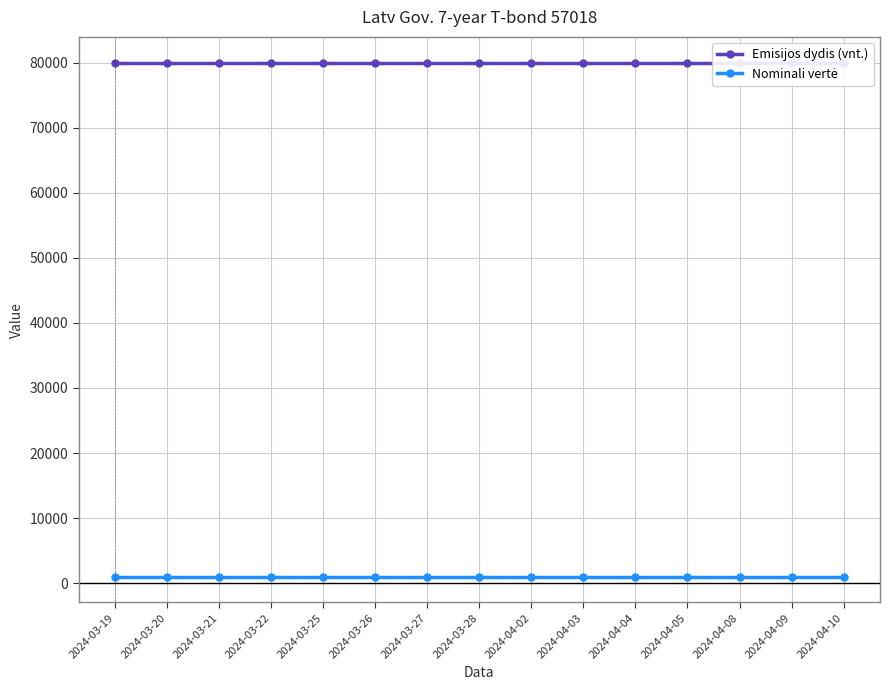

True or false: Emisijos dydis (vnt.) and Nominali vertė intersect in this chart.

False